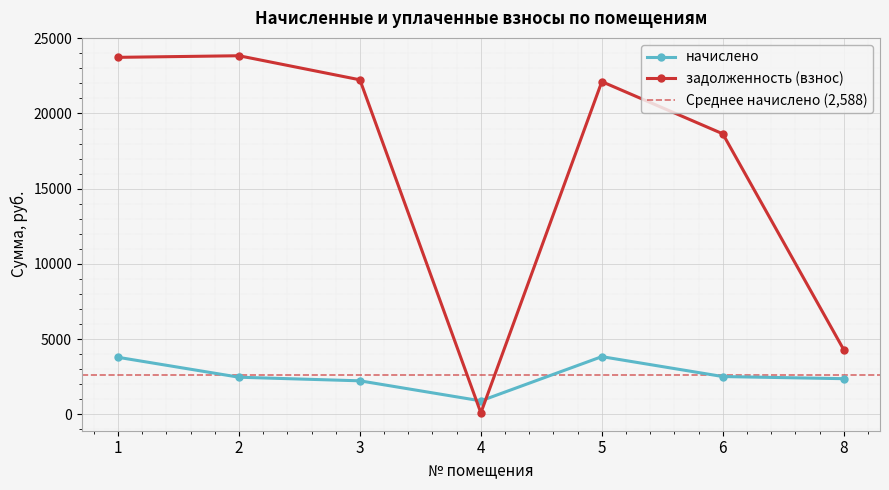

What is the sum of all начислено values?

18112.5